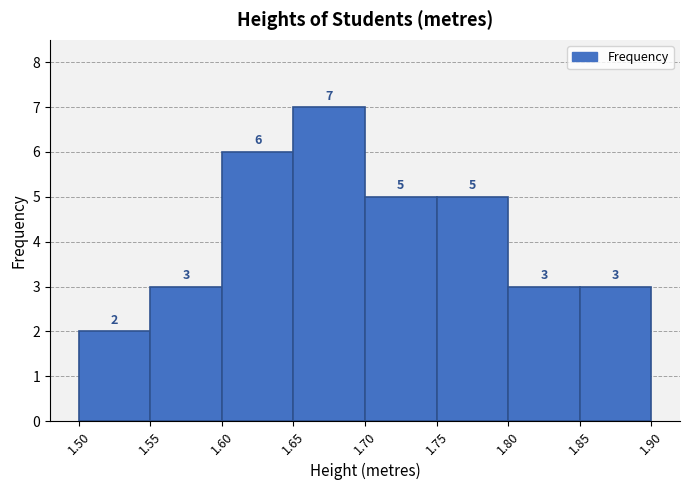

Which range on the x-axis has the tallest bar?

1.65 to 1.70